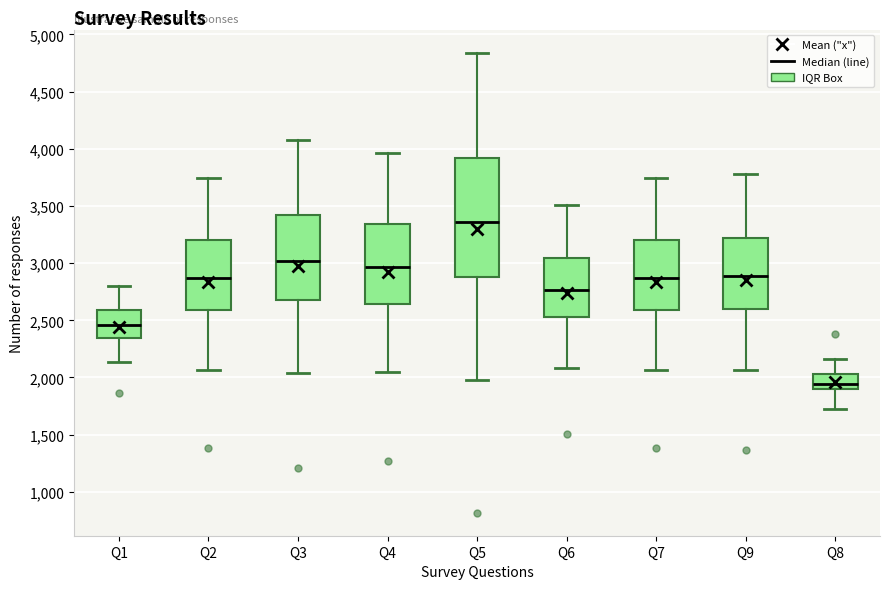

Which box is the tallest, from its lower edge to its upper edge?

Q5